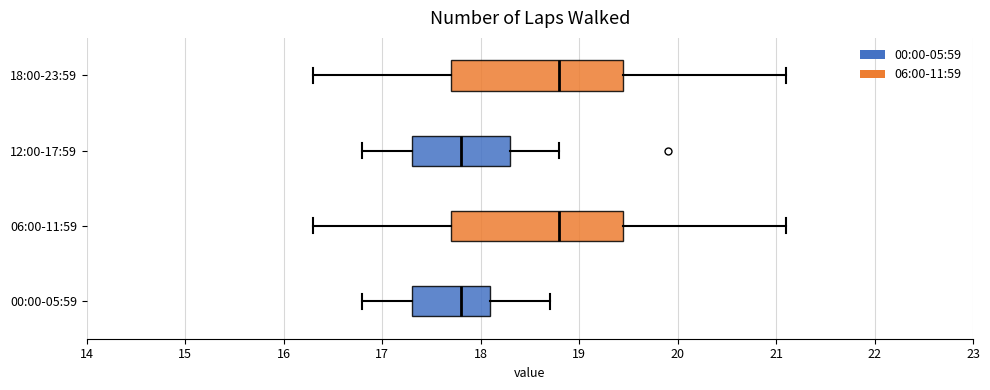

Reading bottom to top, read every box against the x-axis: the position of its median line, the range the box covers, and the ends of its whiskers. The values are not printed on the chart, so give them approximately, as read against the axis.

00:00-05:59: median 17.8, box 17.3 to 18.1, whiskers 16.8 to 18.7
06:00-11:59: median 18.8, box 17.7 to 19.5, whiskers 16.3 to 21.1
12:00-17:59: median 17.8, box 17.3 to 18.3, whiskers 16.8 to 18.8
18:00-23:59: median 18.8, box 17.7 to 19.5, whiskers 16.3 to 21.1